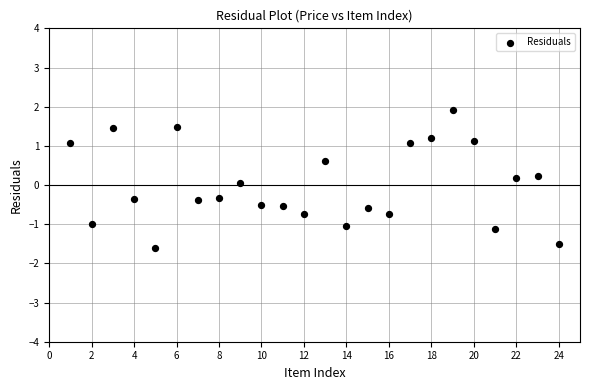

What is the range of Y values (max minus min)?

3.5